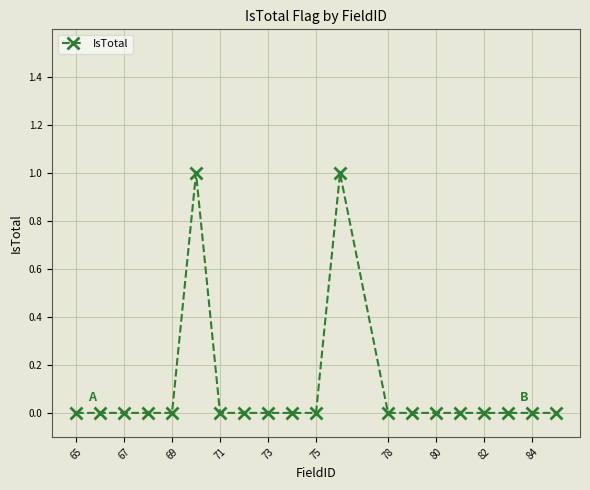

True or false: there are more than 0 points higher than both neighbors.

True